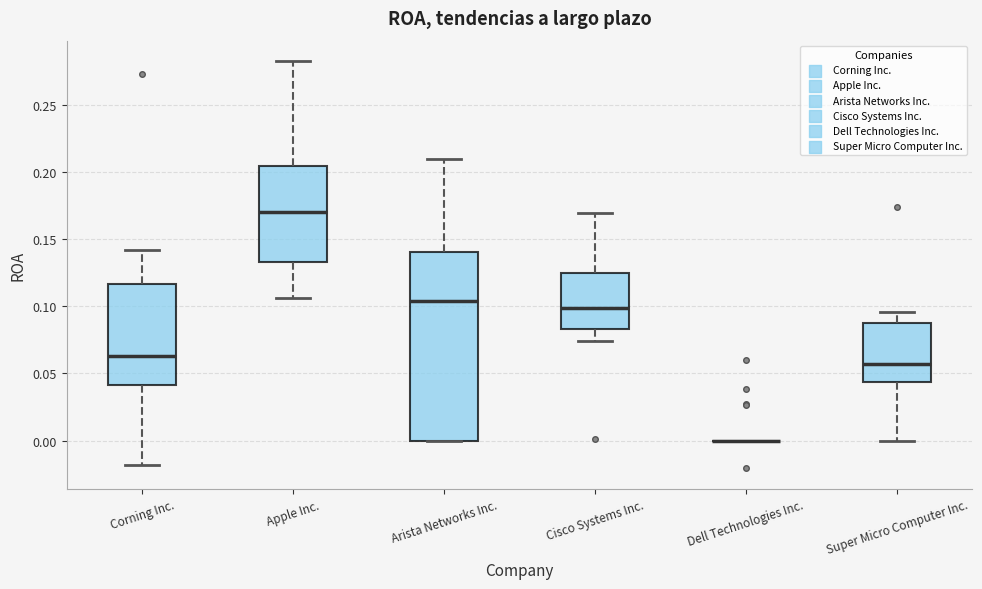

Reading left to right, transcribe this box plot: for each box, give where its median line is, the range the box spans, and where its two whiskers end, as read against the y-axis. The values are not printed on the chart, so give them approximately, as read against the axis.

Corning Inc.: median 0.065, box 0.040 to 0.115, whiskers -0.020 to 0.140
Apple Inc.: median 0.170, box 0.135 to 0.205, whiskers 0.105 to 0.285
Arista Networks Inc.: median 0.105, box 0.000 to 0.140, whiskers 0.000 to 0.210
Cisco Systems Inc.: median 0.100, box 0.085 to 0.125, whiskers 0.075 to 0.170
Dell Technologies Inc.: box collapsed to a line at 0.000, whiskers 0.000 to 0.000
Super Micro Computer Inc.: median 0.055, box 0.045 to 0.090, whiskers 0.000 to 0.095